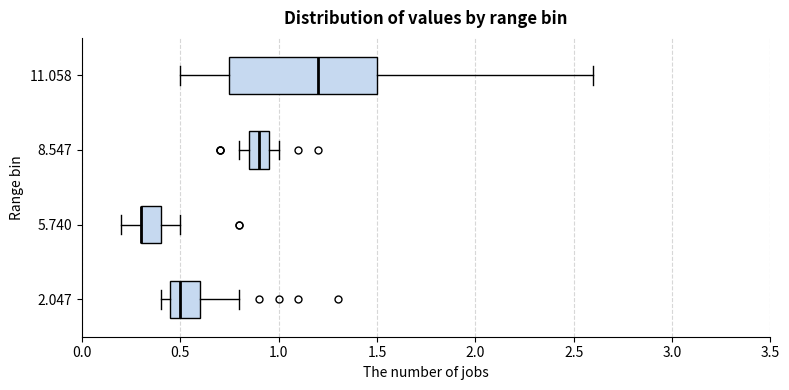

Which box is the widest, from its left edge to its right edge?

11.058